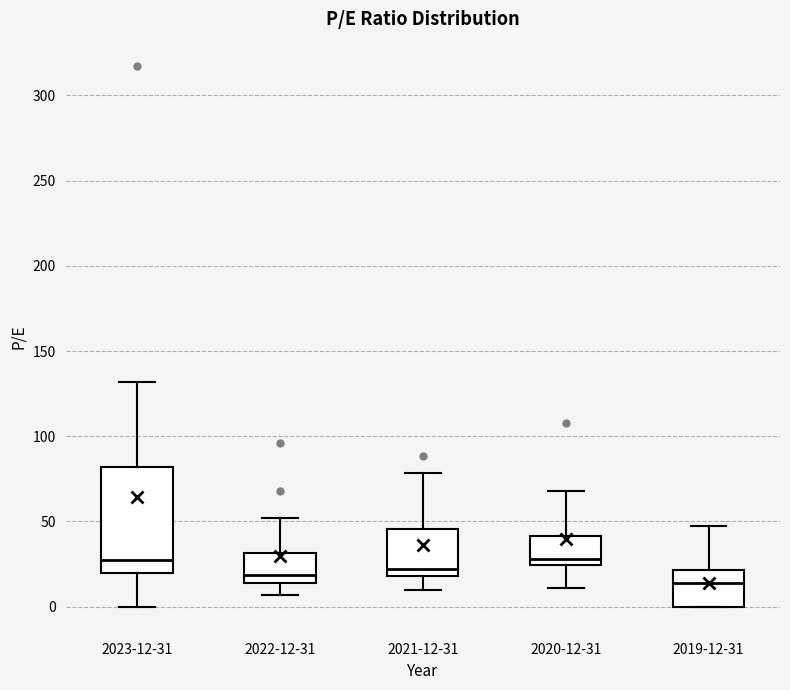

Where is the lower edge of the box for 2022-12-31 on the y-axis? The values are not printed on the chart, so give them approximately, as read against the axis.

15